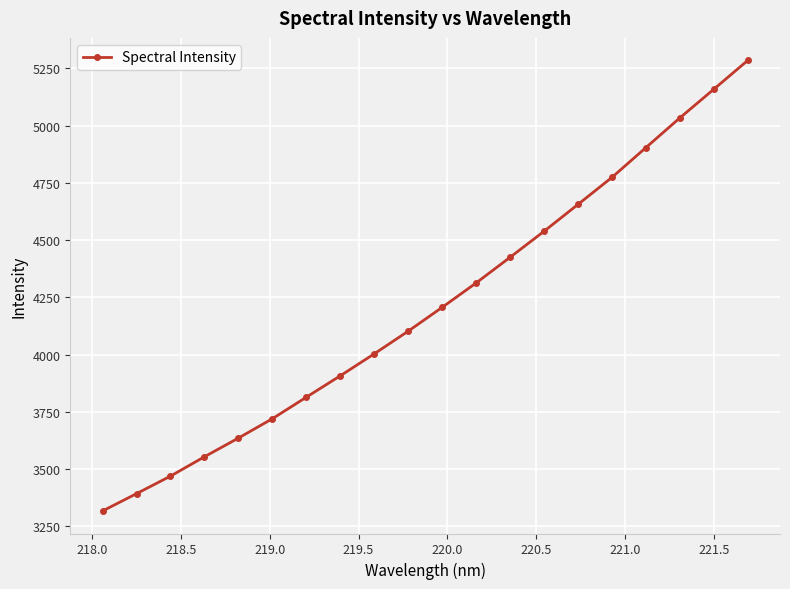

How many values are below 4206?

10